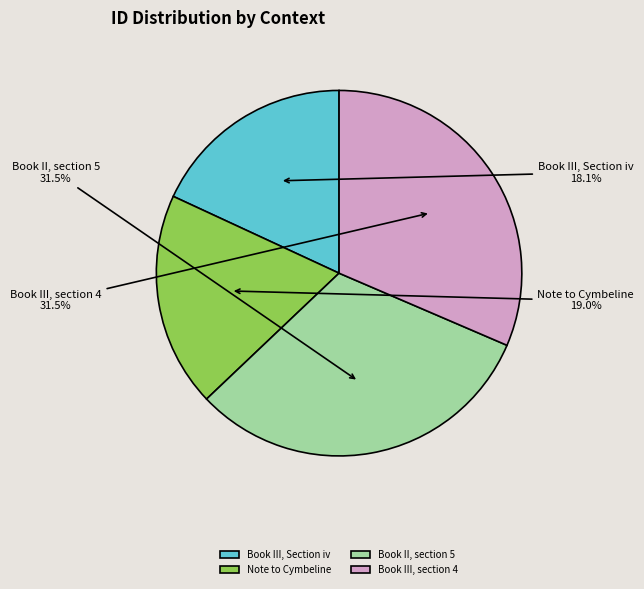

How many slices are in this pie chart?

4